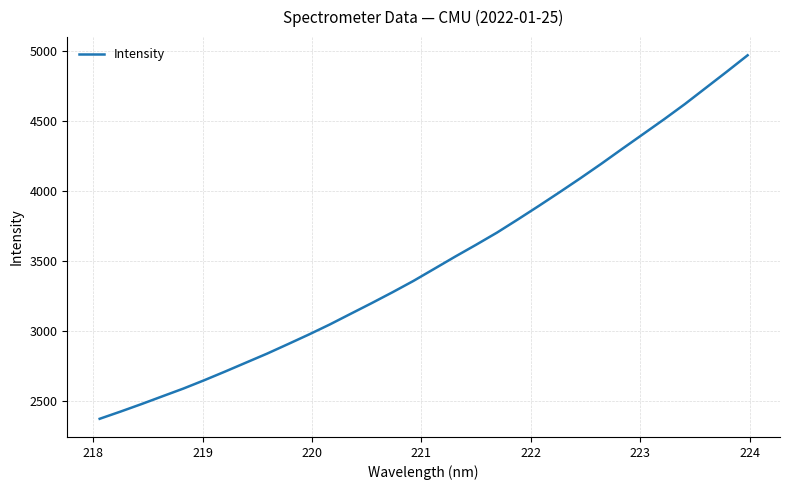

What is the smallest value displayed?

2375.1